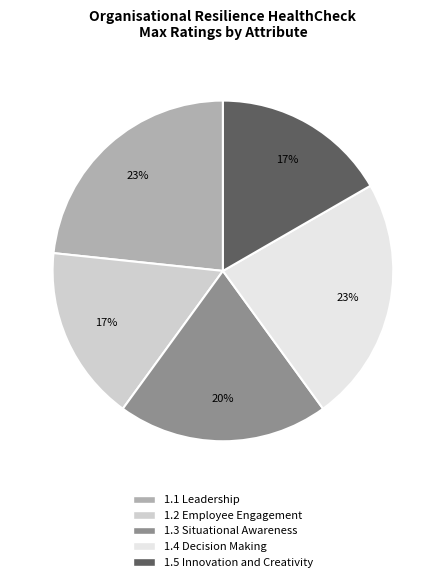

Approximately how many times larger is the value at 1.1 Leadership compared to 1.4 Decision Making?

1.0